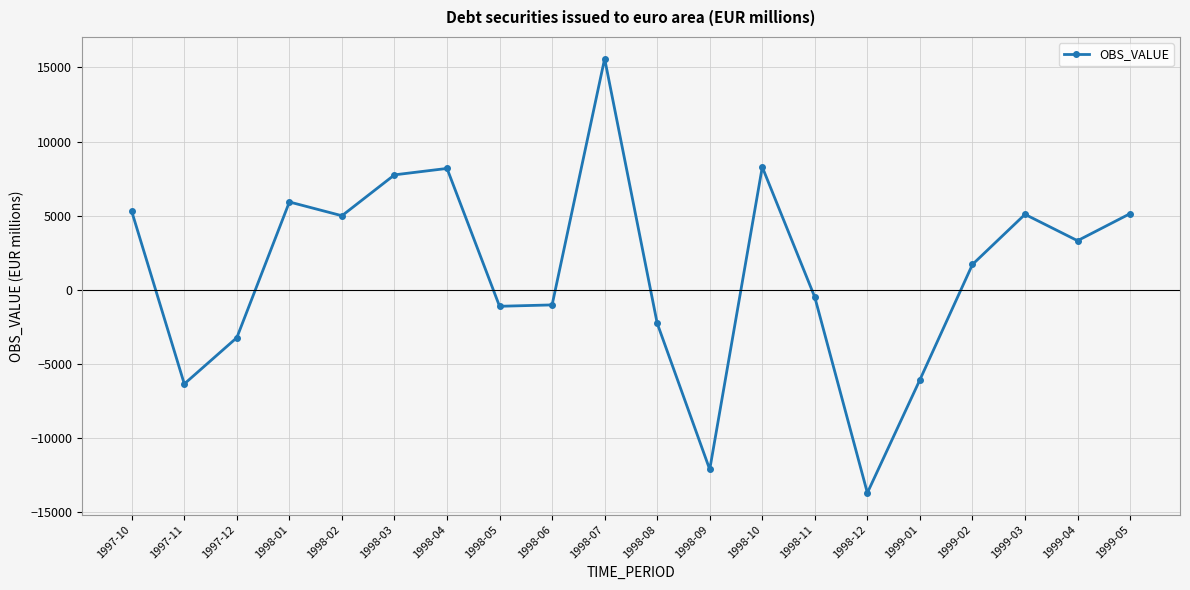

What is the label of the 9th point from the left?

1998-06